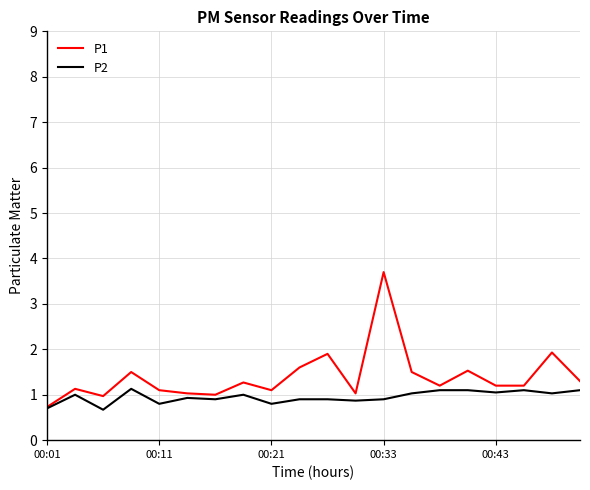

What is the sum of all P2 values?

19.0